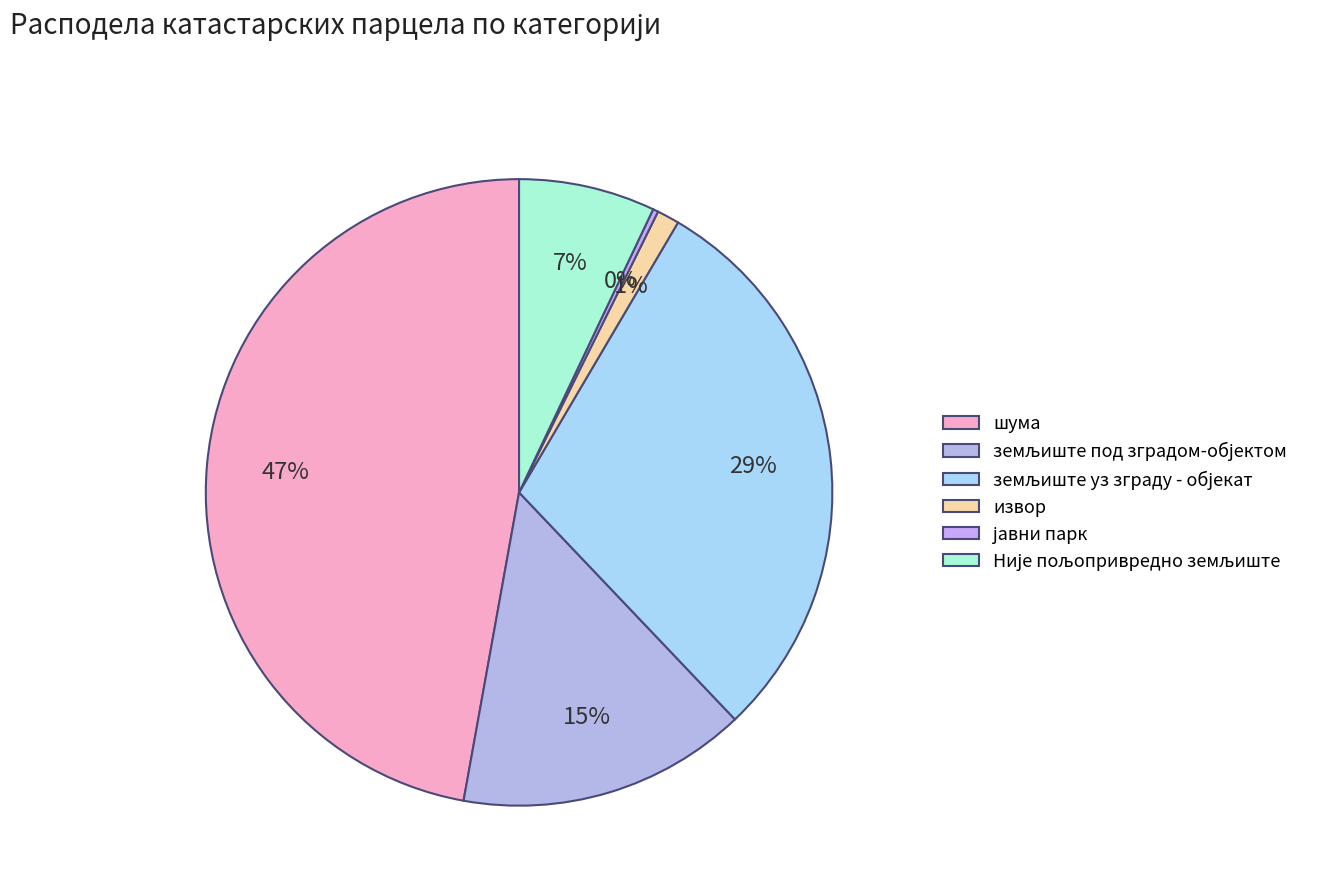

Which category has the biggest portion of the pie?

шума